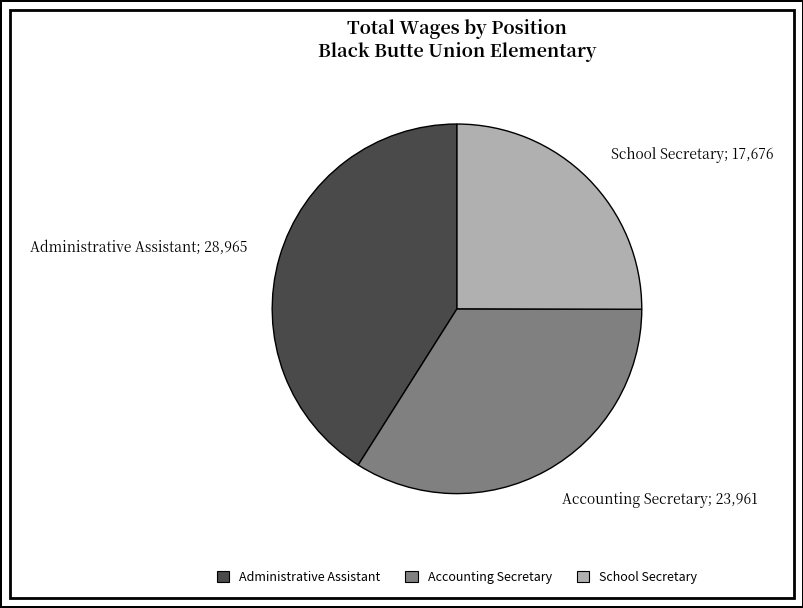

Approximately how many times larger is the value at School Secretary compared to Administrative Assistant?

0.6